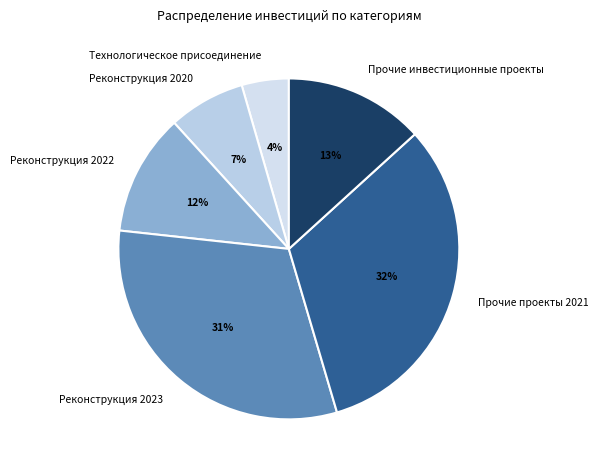

The Реконструкция 2023 slice represents 44% of the pie. True or false?

False